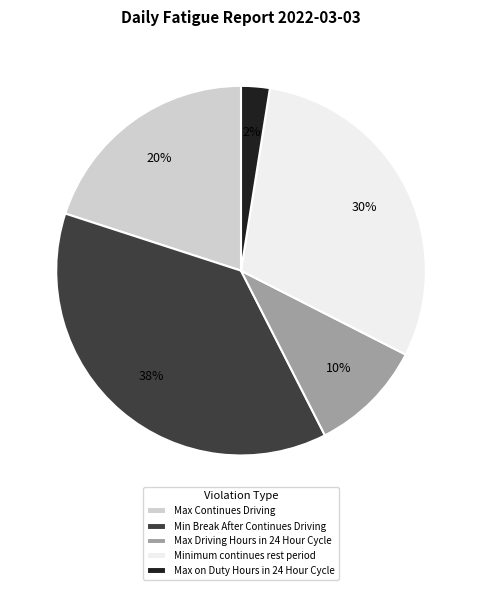

Approximately how many times larger is the value at Max Continues Driving compared to Min Break After Continues Driving?

0.5